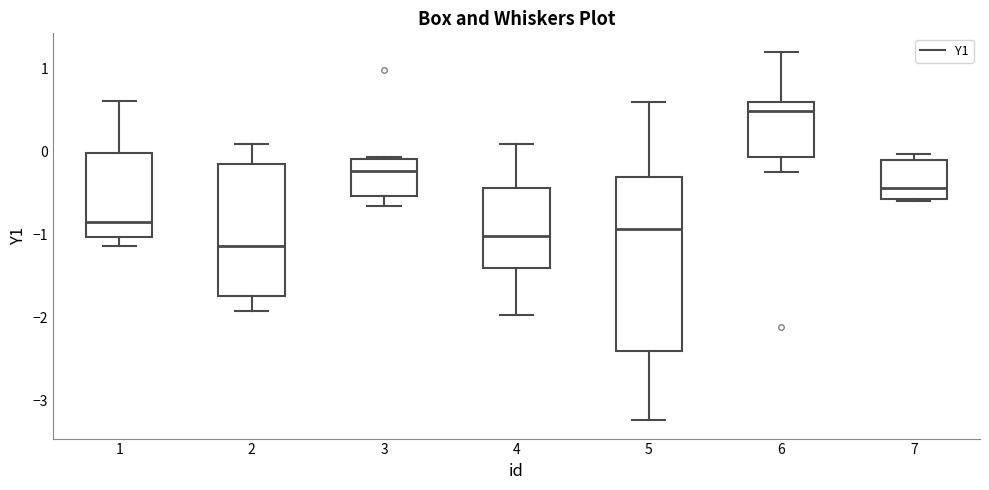

Reading left to right, read every box against the y-axis: the position of its median line, the range the box covers, and the ends of its whiskers. The values are not printed on the chart, so give them approximately, as read against the axis.

1: median -0.8, box -1.0 to 0.0, whiskers -1.1 to 0.6
2: median -1.1, box -1.7 to -0.2, whiskers -1.9 to 0.1
3: median -0.2, box -0.5 to -0.1, whiskers -0.7 to -0.1
4: median -1.0, box -1.4 to -0.4, whiskers -2.0 to 0.1
5: median -0.9, box -2.4 to -0.3, whiskers -3.2 to 0.6
6: median 0.5, box -0.1 to 0.6, whiskers -0.2 to 1.2
7: median -0.4, box -0.6 to -0.1, whiskers -0.6 to 0.0